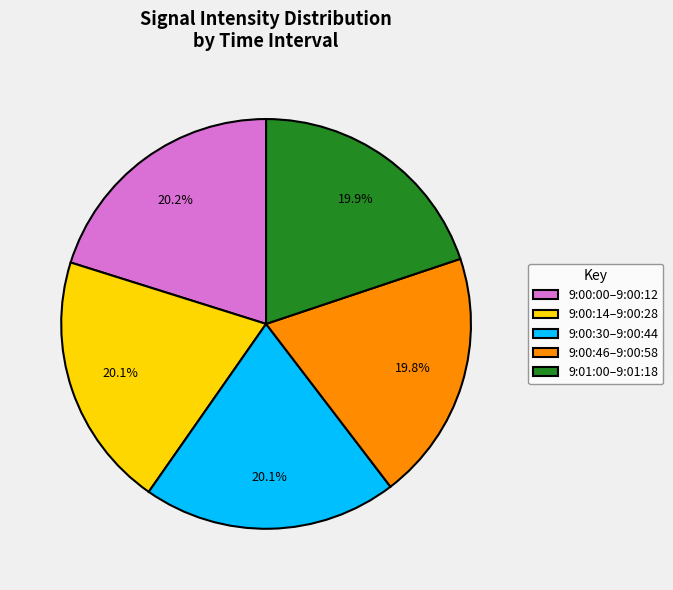

What percentage is NOT represented by 9:00:30–9:00:44?

79.9%